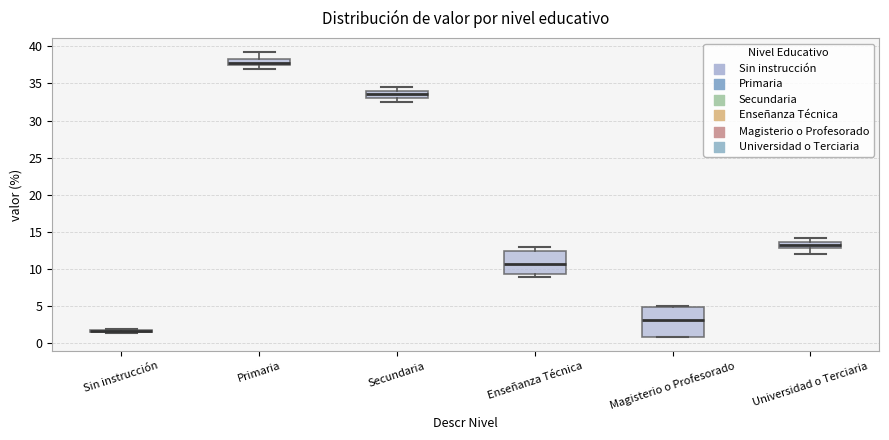

Reading left to right, read every box against the y-axis: the position of its median line, the range the box covers, and the ends of its whiskers. The values are not printed on the chart, so give them approximately, as read against the axis.

Sin instrucción: box collapsed to a line at 1.5, whiskers 1.5 to 2.0
Primaria: median 38.0, box 37.5 to 38.5, whiskers 37.0 to 39.0
Secundaria: median 33.5, box 33.0 to 34.0, whiskers 32.5 to 34.5
Enseñanza Técnica: median 10.5, box 9.5 to 12.5, whiskers 9.0 to 13.0
Magisterio o Profesorado: median 3.0, box 1.0 to 5.0, whiskers 1.0 to 5.0
Universidad o Terciaria: median 13.0 (inside the box), box 13.0 to 13.5, whiskers 12.0 to 14.0